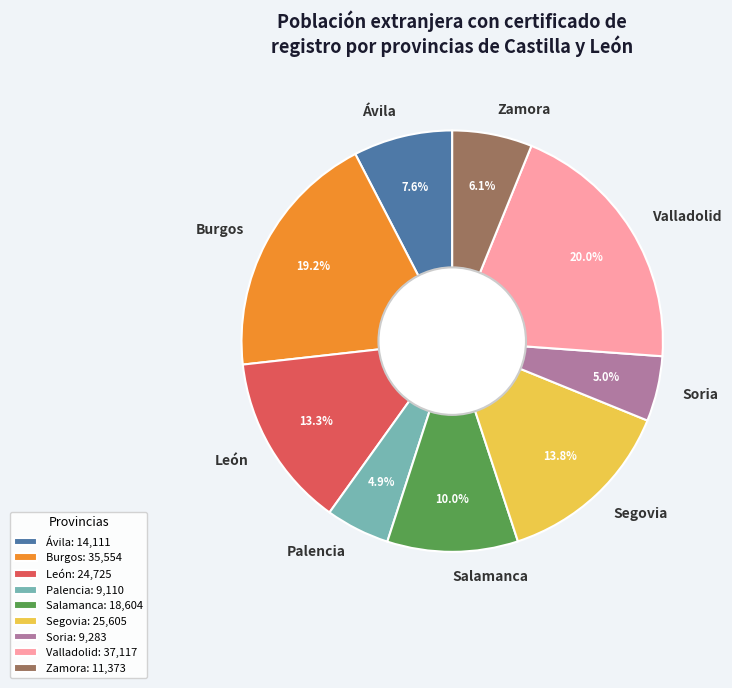

Which slice is the largest?

Valladolid